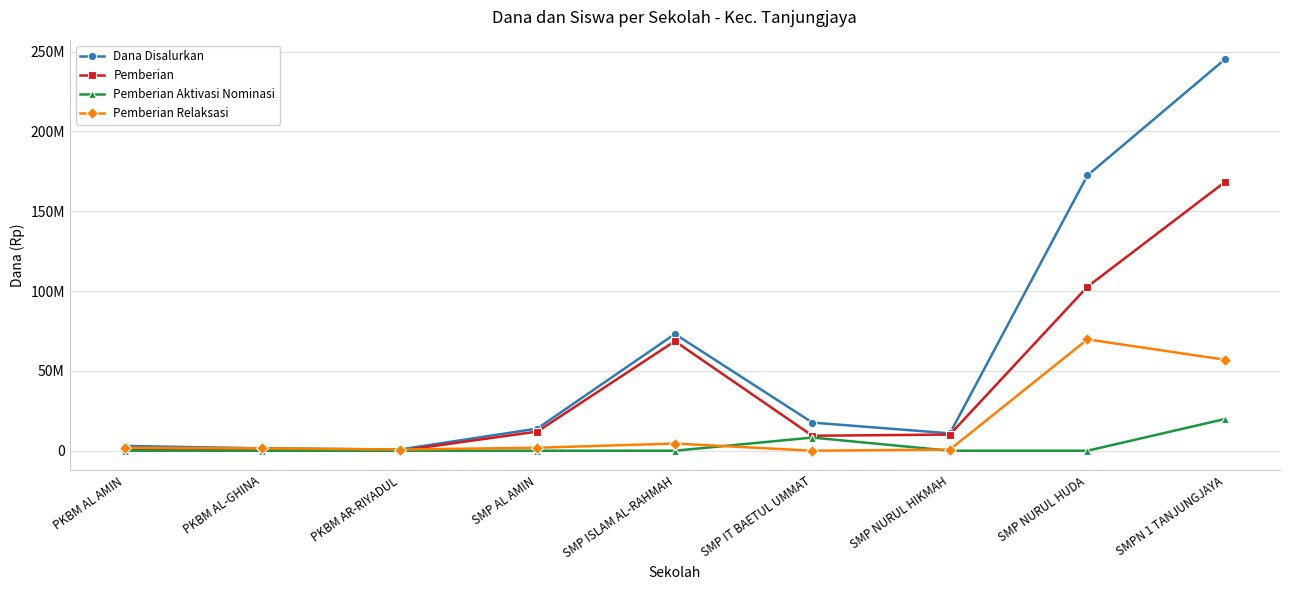

What are all the series names shown in the legend?

Dana Disalurkan, Pemberian, Pemberian Aktivasi Nominasi, Pemberian Relaksasi